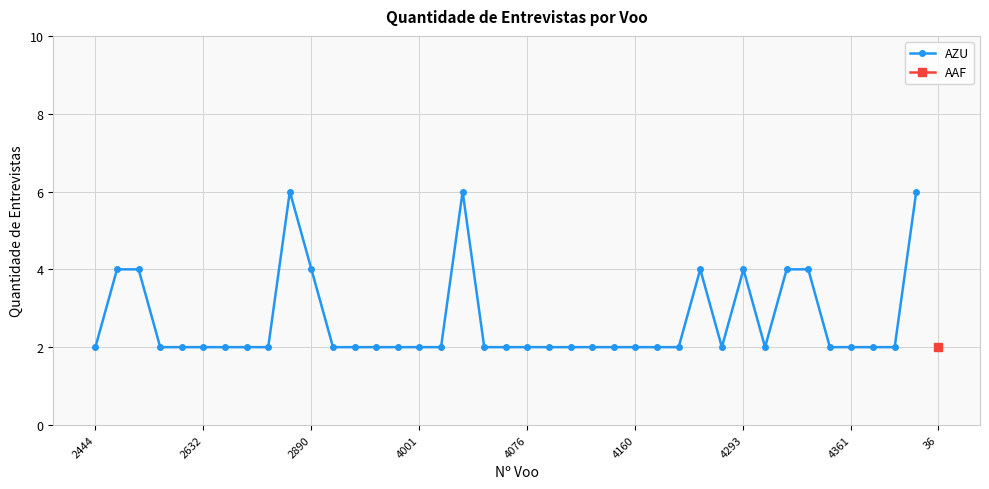

Is it true that AZU equals 1 at 2444?

False